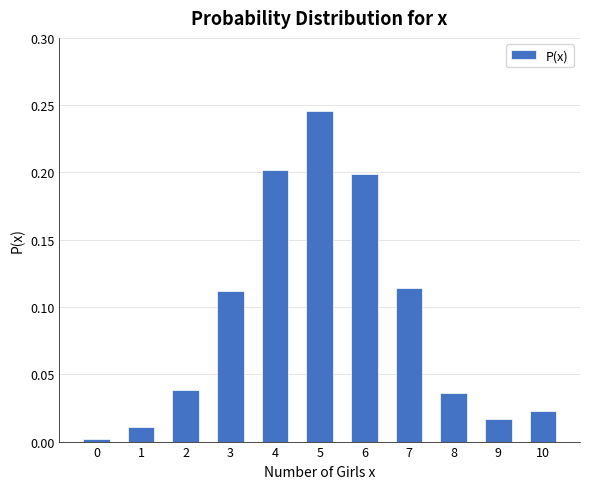

The chart shows a value of 0.0 at 9. True or false?

True